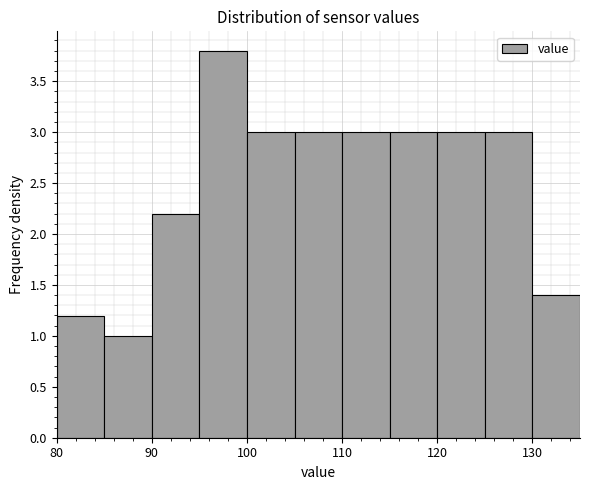

How tall is the bar that spans 120 to 125 on the x-axis? The values are not printed on the chart, so give them approximately, as read against the axis.

3.0